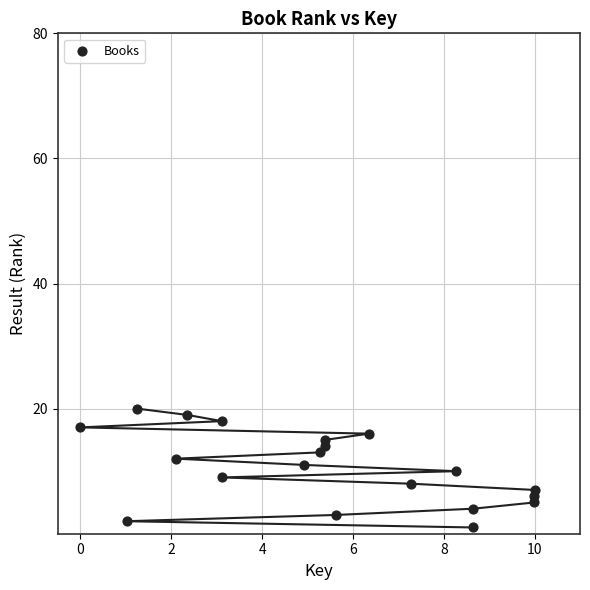

How many data points are displayed?

20